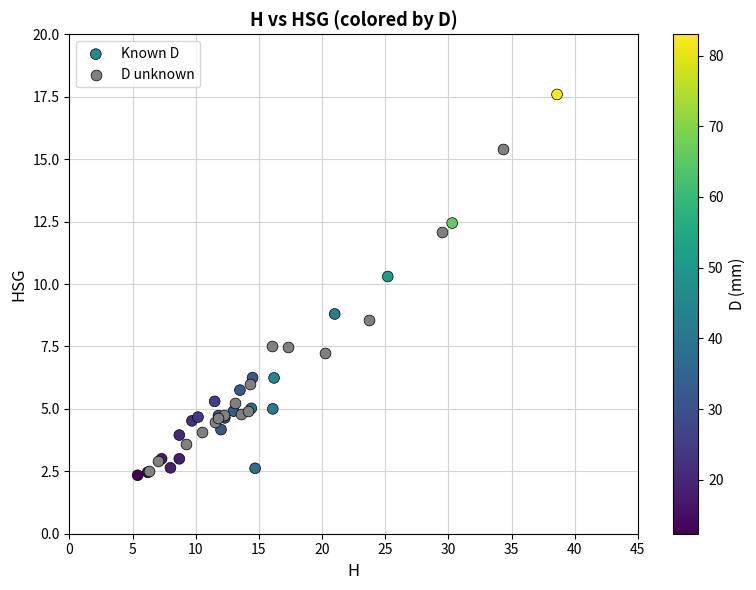

Which series has the widest spread of Y values?

Known D